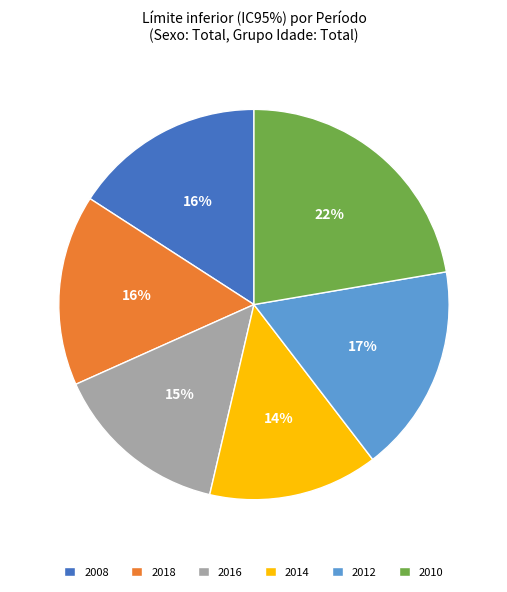

What is the smallest slice in the pie chart?

2014